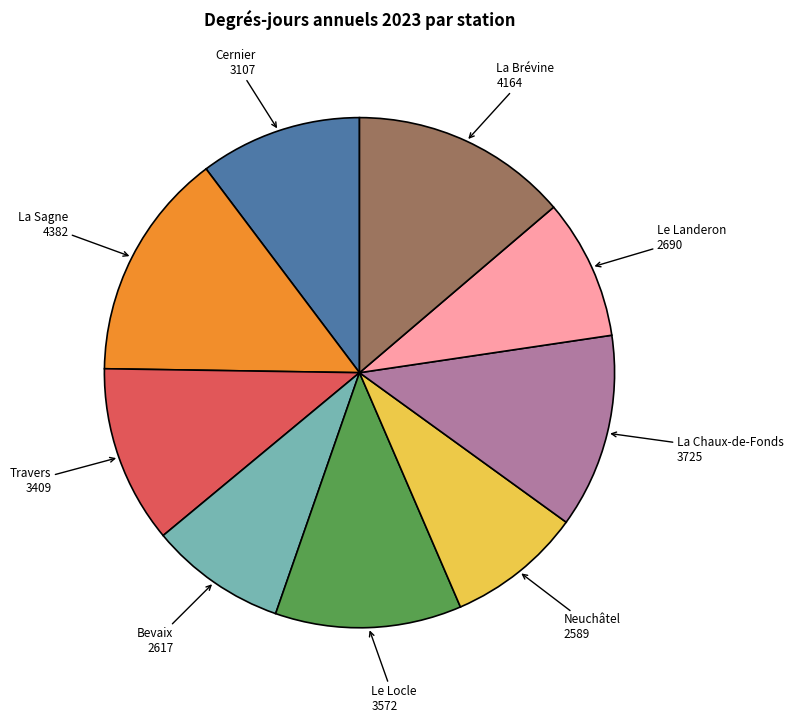

Approximately how many times larger is the value at Le Locle compared to La Chaux-de-Fonds?

1.0